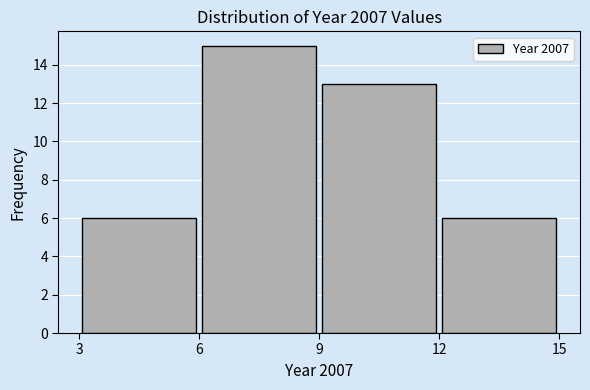

Which range on the x-axis has the tallest bar?

6 to 9